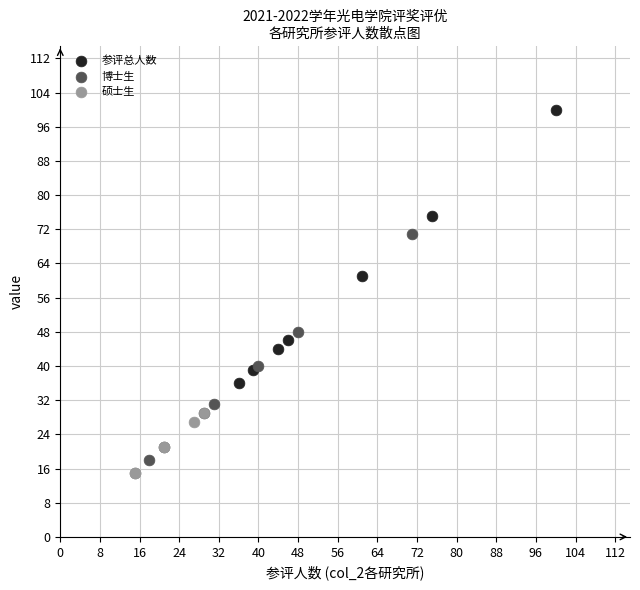

Which series has the widest spread of Y values?

参评总人数